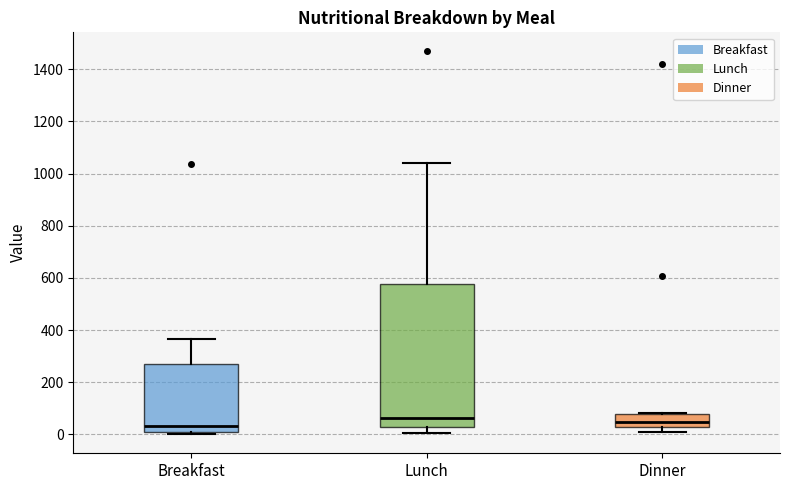

Reading left to right, transcribe this box plot: for each box, give where its median line is, the range the box spans, and where its two whiskers end, as read against the y-axis. The values are not printed on the chart, so give them approximately, as read against the axis.

Breakfast: median 40, box 0 to 280, whiskers 0 (just below the box's lower edge) to 360
Lunch: median 60, box 20 to 580, whiskers 0 to 1040
Dinner: median 40, box 20 to 80, whiskers 0 to 80